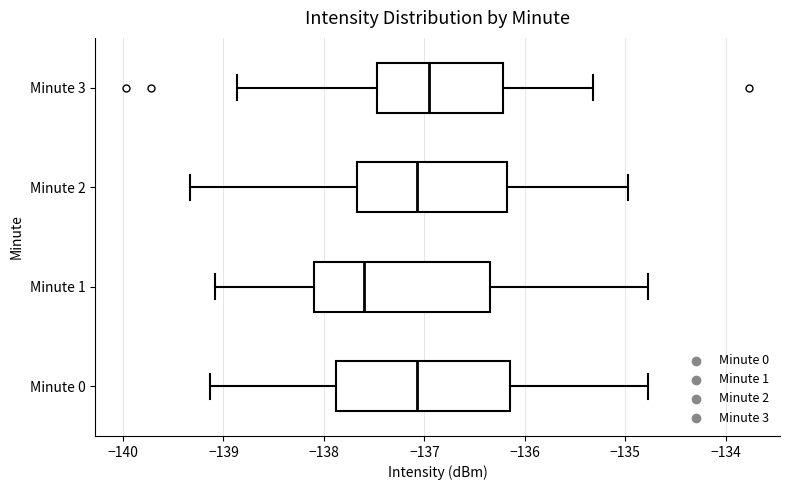

Where is the left edge of the box for Minute 2 on the x-axis? The values are not printed on the chart, so give them approximately, as read against the axis.

-137.7